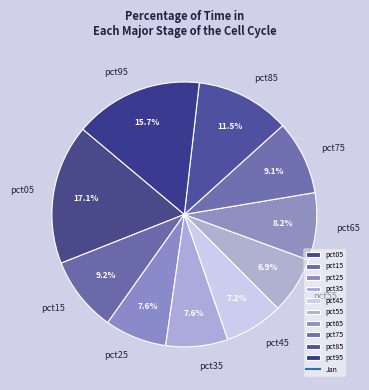

To the nearest percent, what is the combined percentage of pct85 and pct95?

27%